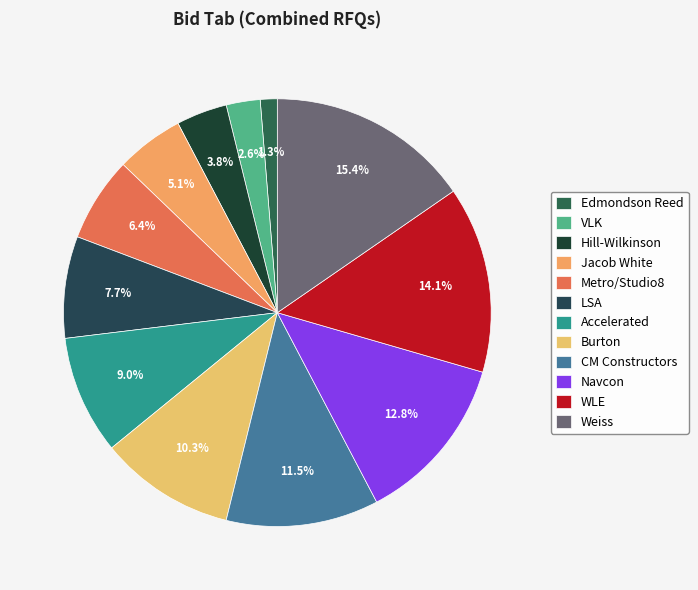

The Burton slice represents 10% of the pie. True or false?

True